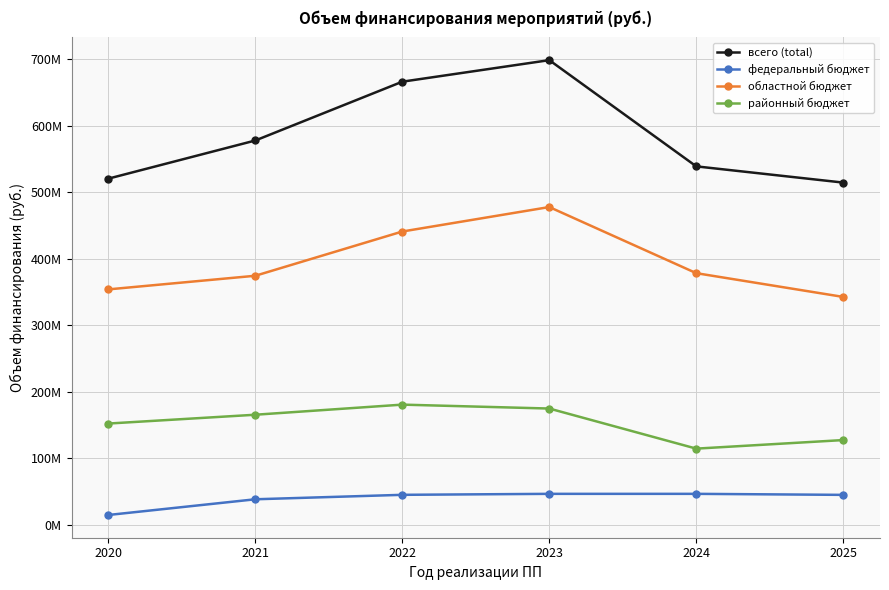

What is the difference between the областной бюджет values at 2023 and 2025?

135188518.9